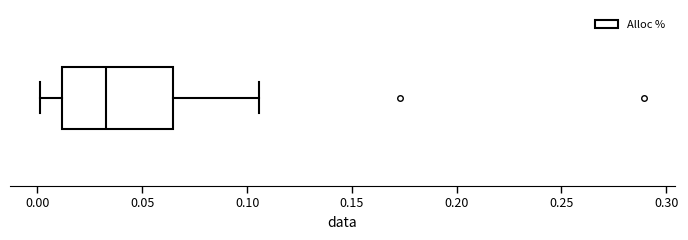

Read this box plot against the x-axis: the position of the median line, the range covered by the box, and the ends of both whiskers. The values are not printed on the chart, so give them approximately, as read against the axis.

median 0.035, box 0.010 to 0.065, whiskers 0.000 to 0.105